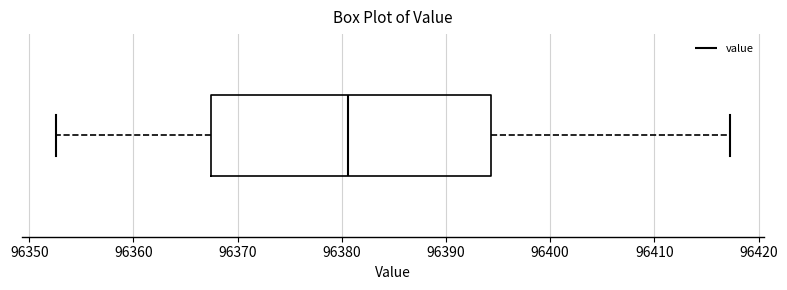

Transcribe this box plot: give where the median line is, the range the box spans, and where the two whiskers end, as read against the x-axis. The values are not printed on the chart, so give them approximately, as read against the axis.

median 96381, box 96367 to 96394, whiskers 96353 to 96417